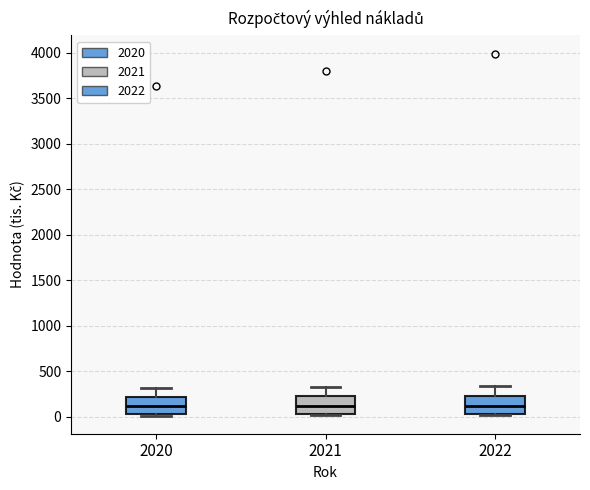

Reading left to right, read every box against the y-axis: the position of its median line, the range the box covers, and the ends of its whiskers. The values are not printed on the chart, so give them approximately, as read against the axis.

2020: median 100, box 50 to 200, whiskers 0 to 300
2021: median 100, box 50 to 200, whiskers 0 to 300
2022: median 100, box 50 to 200, whiskers 0 to 350